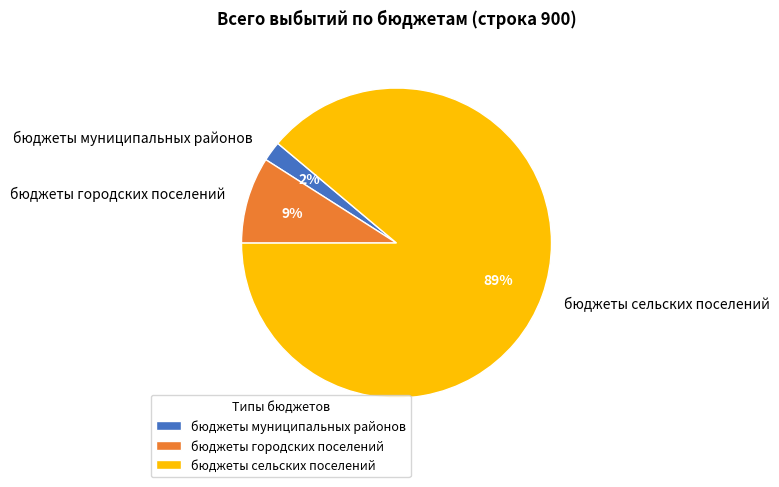

Is there a majority slice in this chart?

Yes